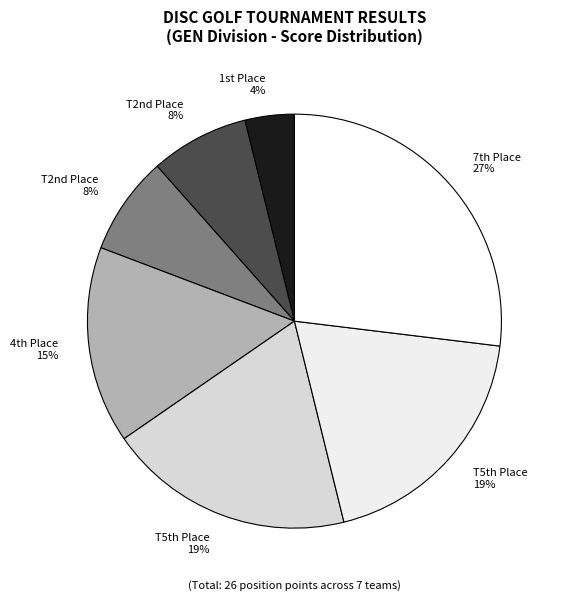

How many slices are in this pie chart?

7